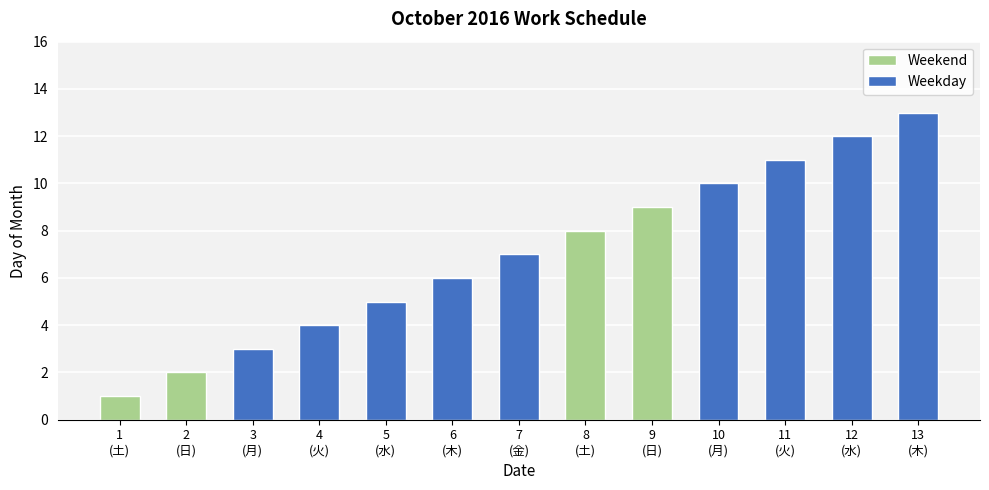

What is the change in value from 4 to 7?

+3